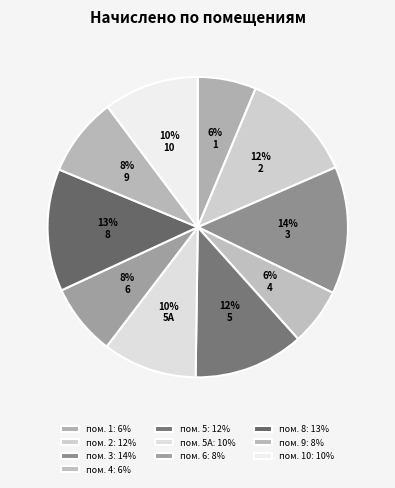

Does 10 represent more than half of the total?

No